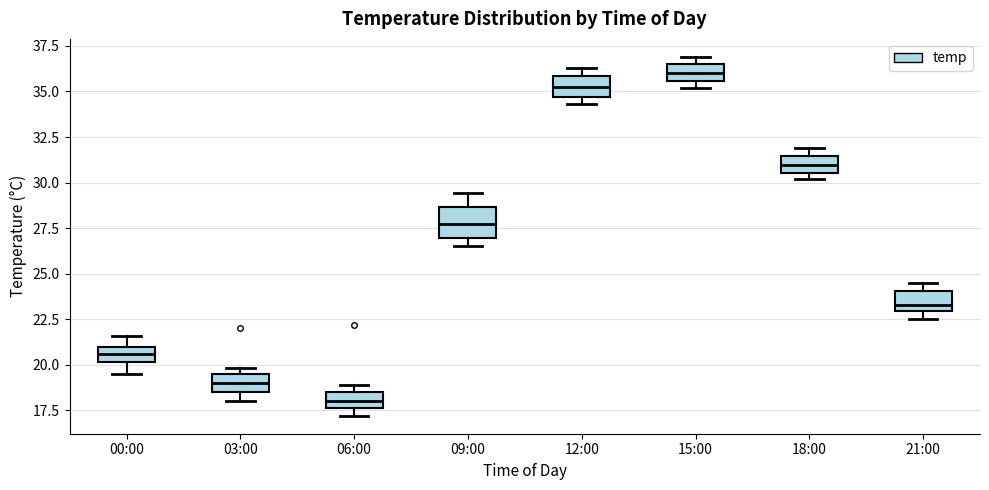

Which box's median line is the highest?

15:00